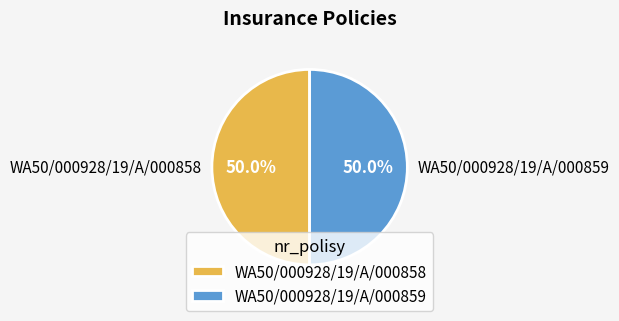

Approximately how many times larger is the value at WA50/000928/19/A/000859 compared to WA50/000928/19/A/000858?

1.0